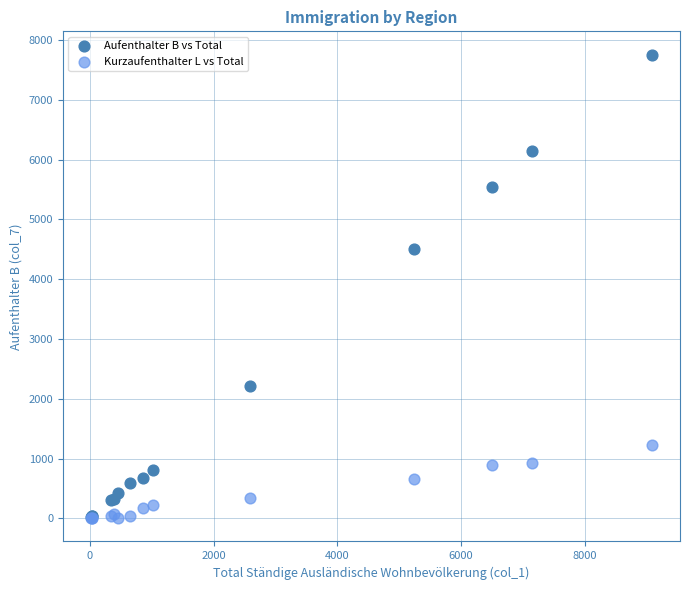

What are all the series names shown in the legend?

Aufenthalter B vs Total, Kurzaufenthalter L vs Total